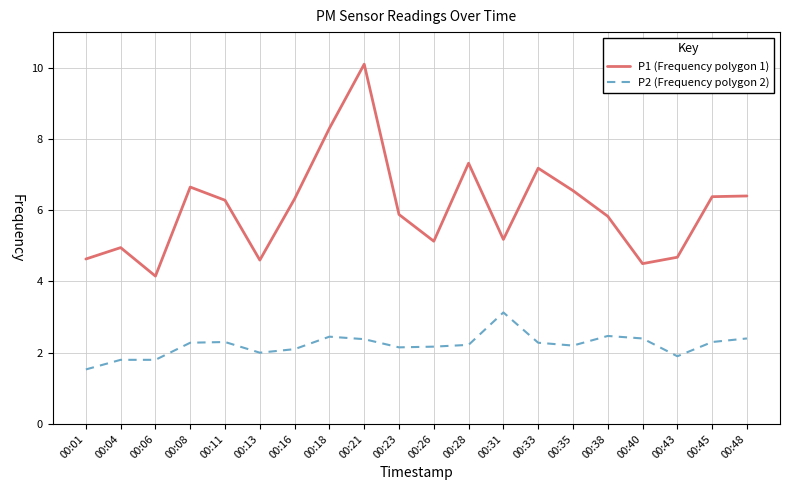

Where is the first local minimum for P1 (Frequency polygon 1)?

00:06